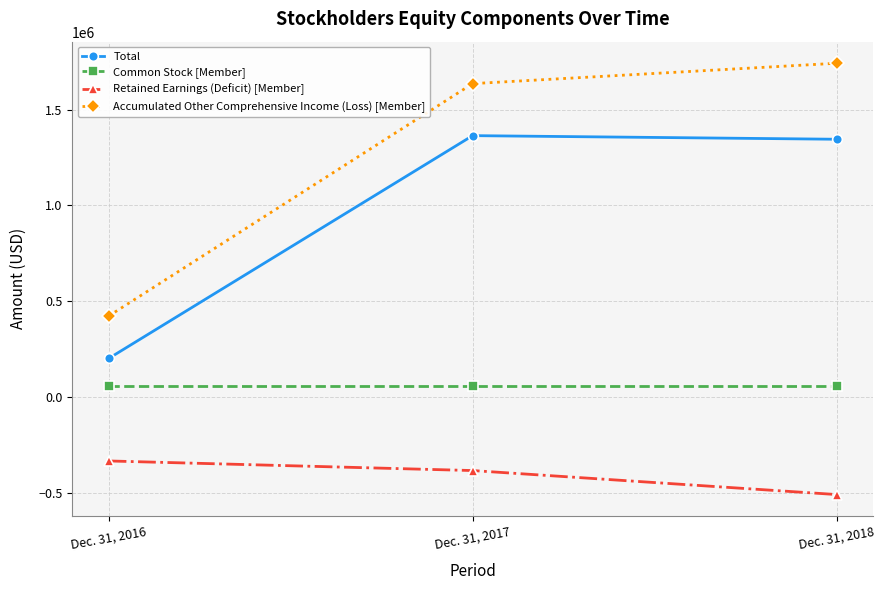

At which label does Total first exceed 1345099?

Dec. 31, 2017